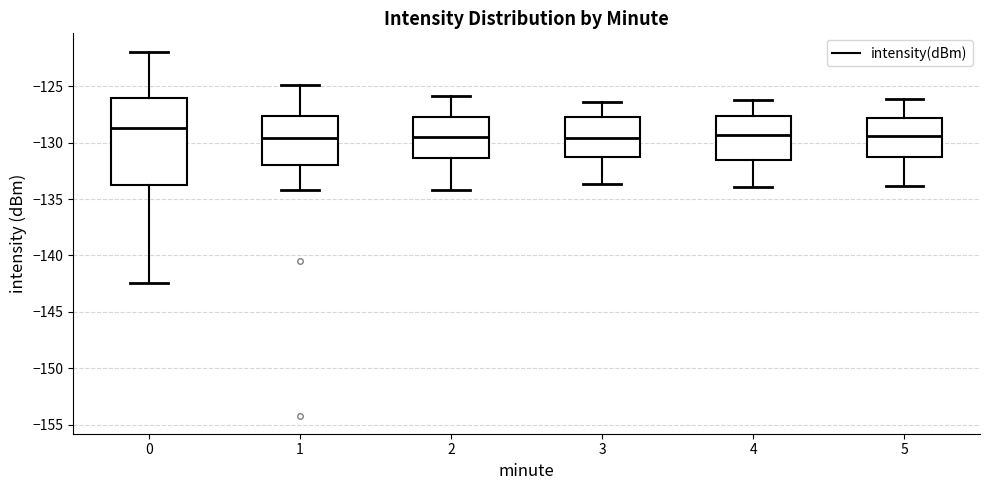

Reading left to right, read every box against the y-axis: the position of its median line, the range the box covers, and the ends of its whiskers. The values are not printed on the chart, so give them approximately, as read against the axis.

0: median -128.5, box -134.0 to -126.0, whiskers -142.5 to -122.0
1: median -129.5, box -132.0 to -127.5, whiskers -134.0 to -125.0
2: median -129.5, box -131.5 to -127.5, whiskers -134.0 to -126.0
3: median -129.5, box -131.5 to -127.5, whiskers -133.5 to -126.5
4: median -129.5, box -131.5 to -127.5, whiskers -134.0 to -126.0
5: median -129.5, box -131.5 to -128.0, whiskers -134.0 to -126.0